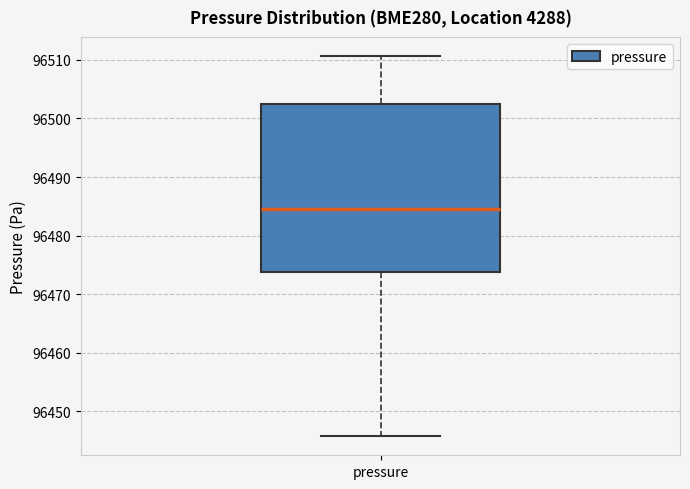

Where is the upper edge of the box for pressure on the y-axis? The values are not printed on the chart, so give them approximately, as read against the axis.

96502